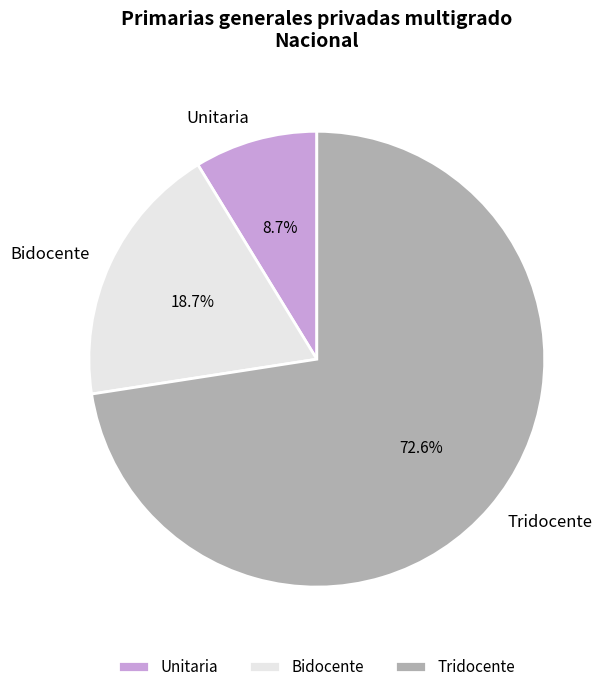

Is the sum of Bidocente and Tridocente greater than half?

Yes